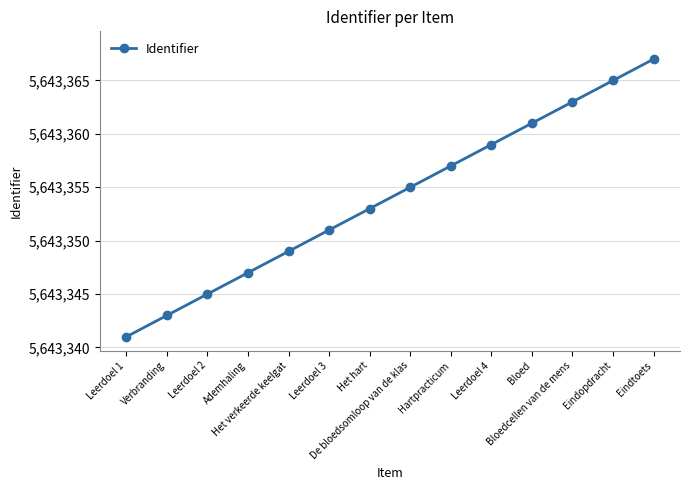

Rank the categories by value from highest to lowest.

Eindtoets, Eindopdracht, Bloedcellen van de mens, Bloed, Leerdoel 4, Hartpracticum, De bloedsomloop van de klas, Het hart, Leerdoel 3, Het verkeerde keelgat, Ademhaling, Leerdoel 2, Verbranding, Leerdoel 1